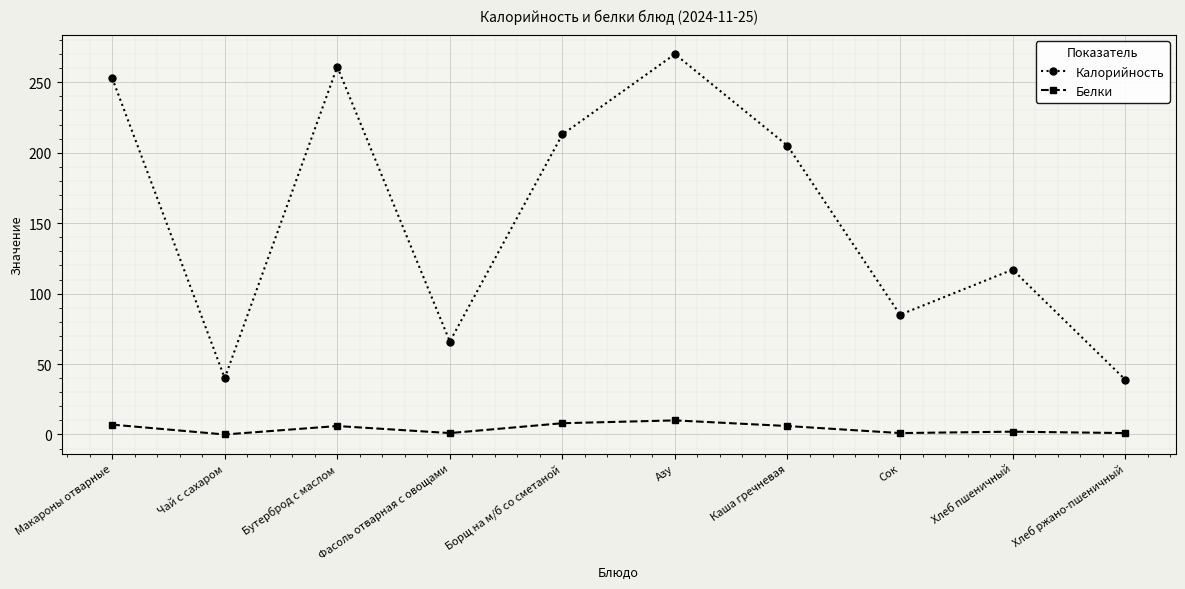

What is the difference between the second highest and second lowest values in the Белки series?

7